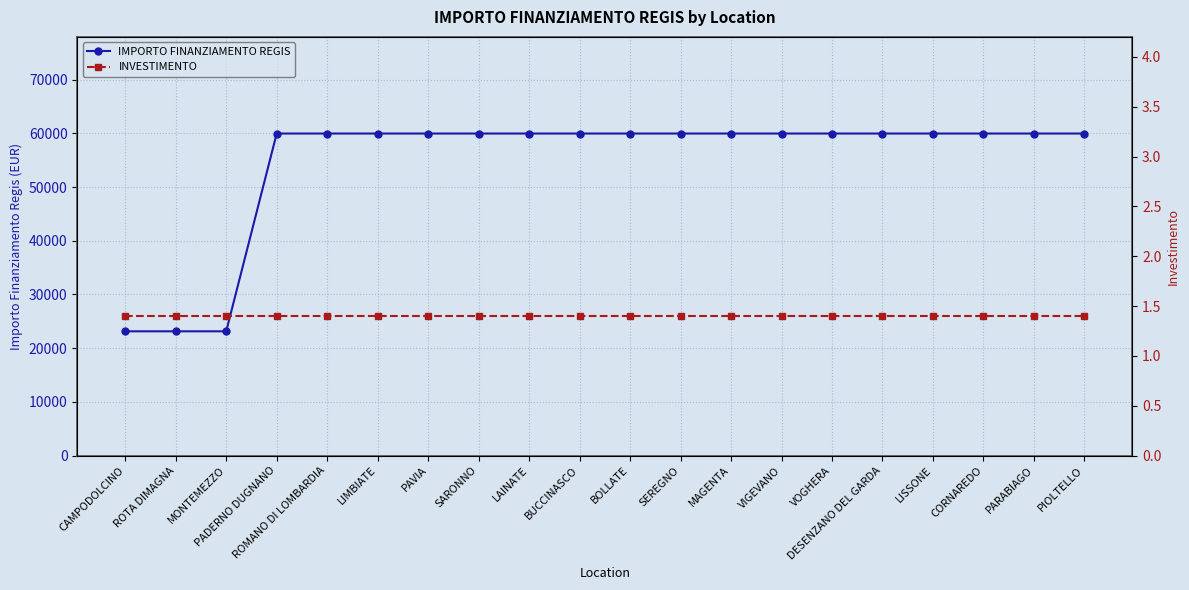

Rank the series by their maximum value, from lowest to highest.

INVESTIMENTO, IMPORTO FINANZIAMENTO REGIS